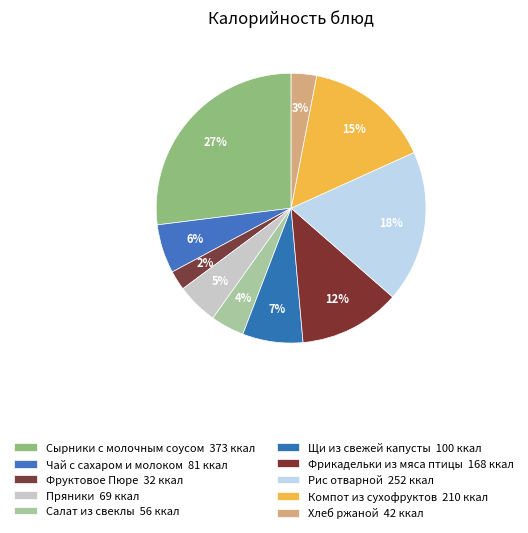

How many slices are in this pie chart?

10